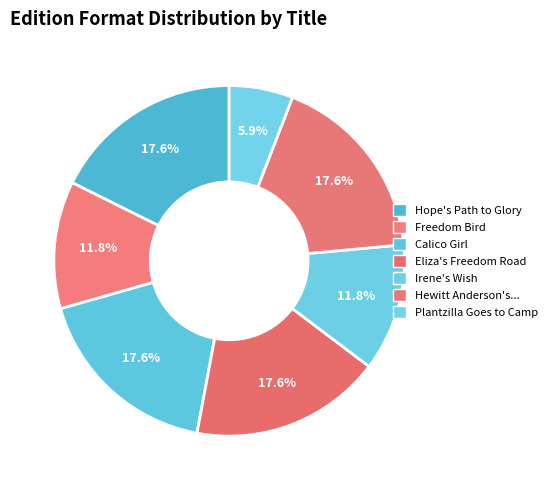

Does any single category account for the majority?

No